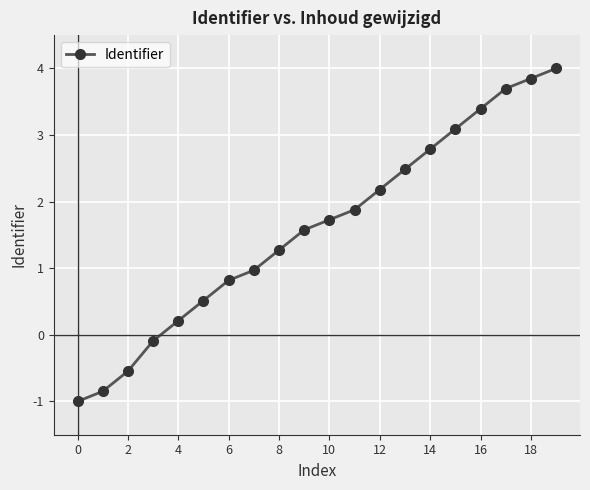

Reading left to right, extract all data points from this chart.

-1.0	-0.8	-0.5	-0.1	0.2	0.5	0.8	1.0	1.3	1.6	1.7	1.9	2.2	2.5	2.8	3.1	3.4	3.7	3.8	4.0